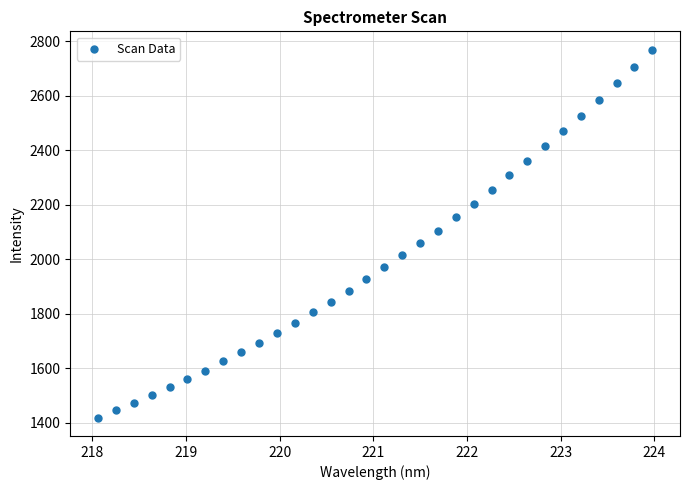

What is the range of Y values (max minus min)?

1350.5